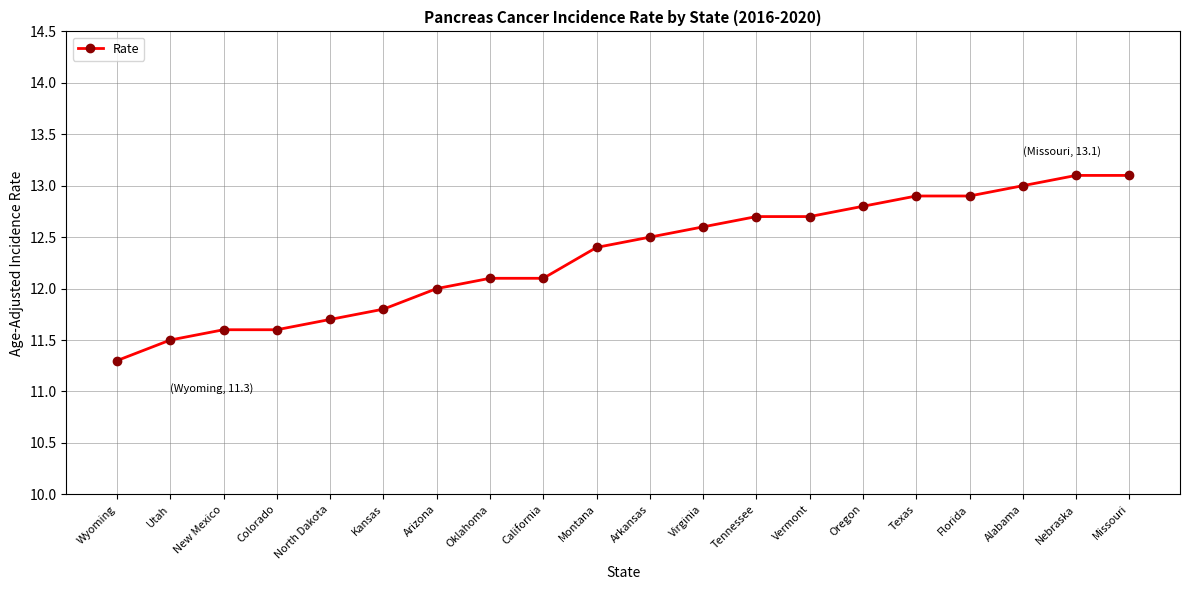

What is the average value?

12.3